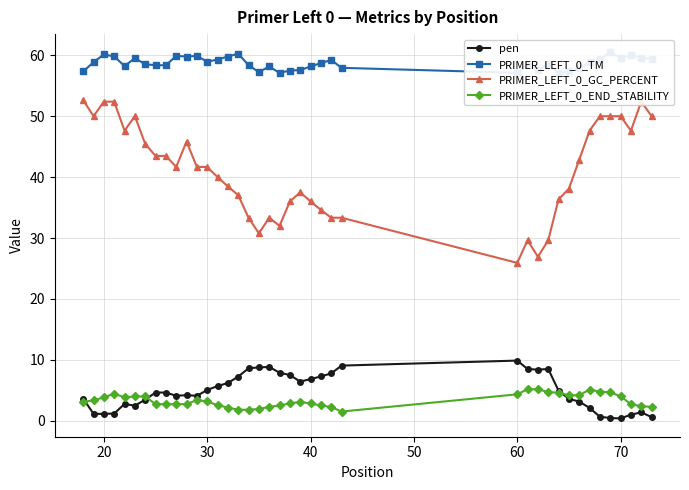

How many lines are shown in the chart?

4